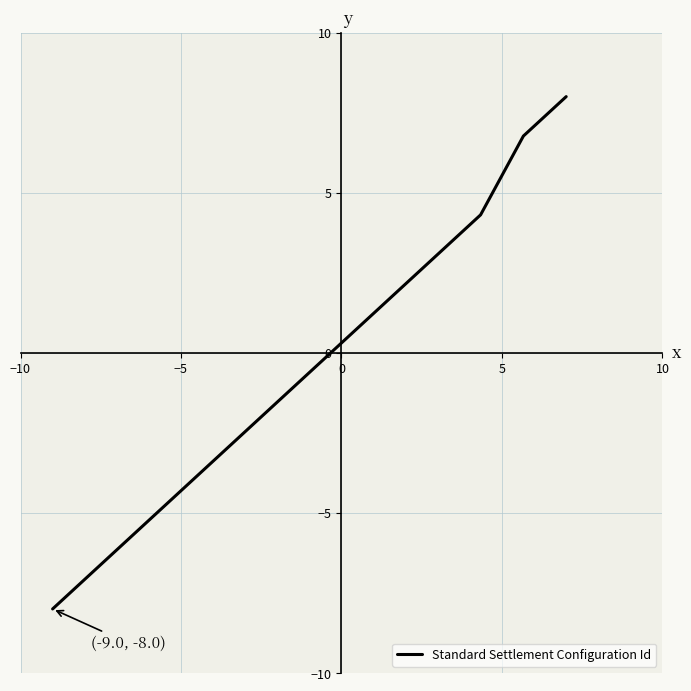

What is the smallest value displayed?

-8.0